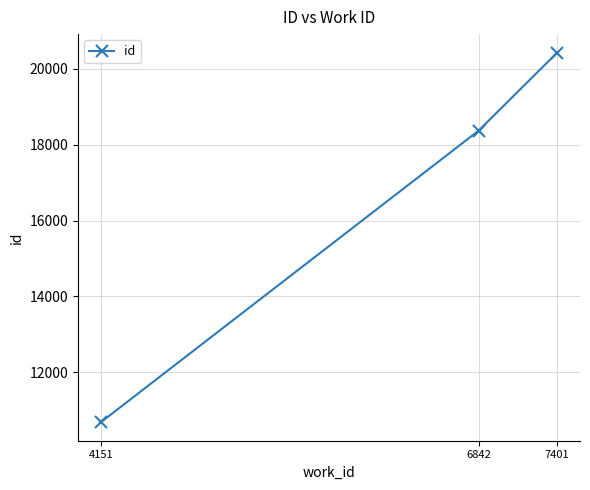

Count the values in the range 10680 to 20429.

3